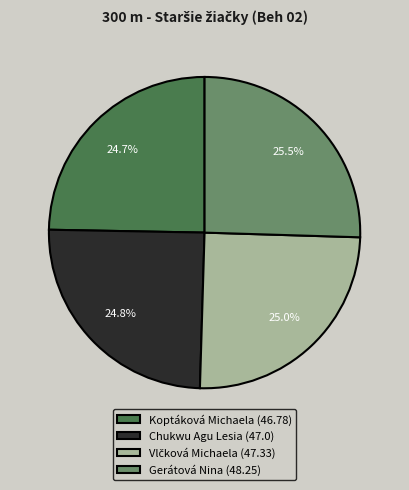

How much of the chart is everything except Gerátová Nina (48.25)?

74.5%